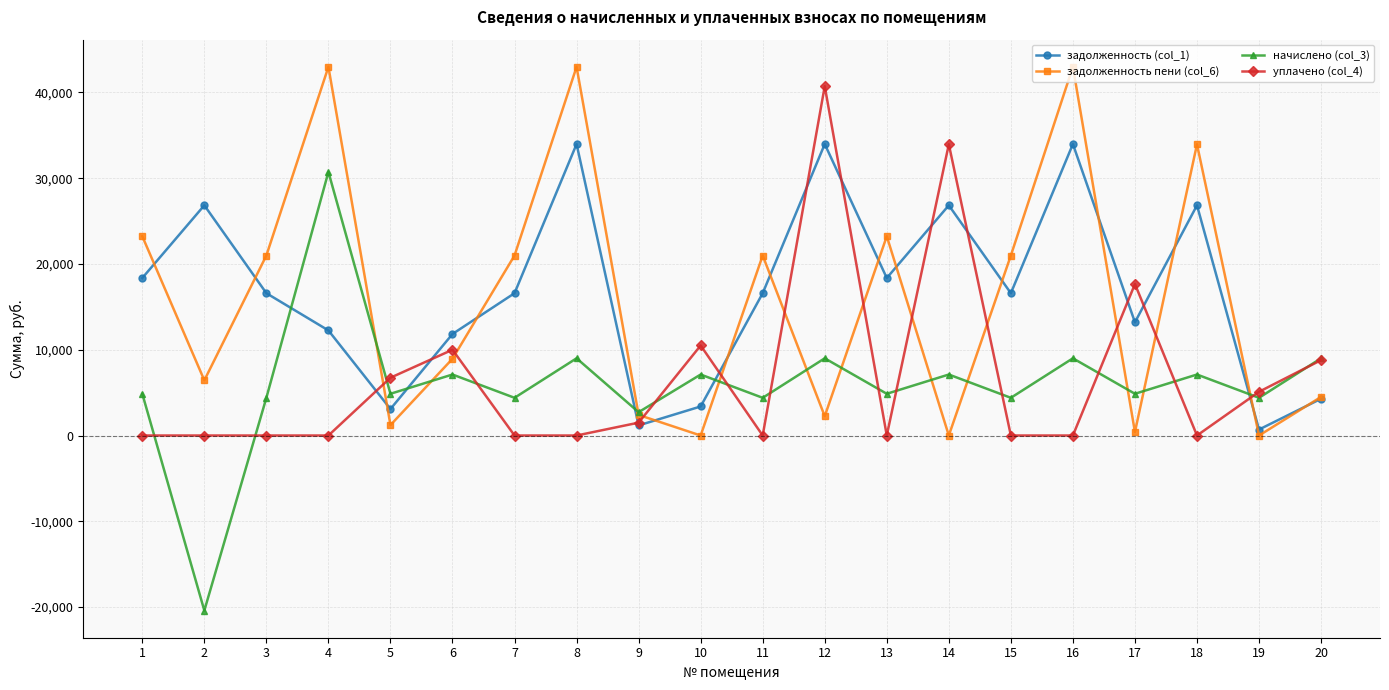

How many values in the начислено (col_3) series are below 4864?

7